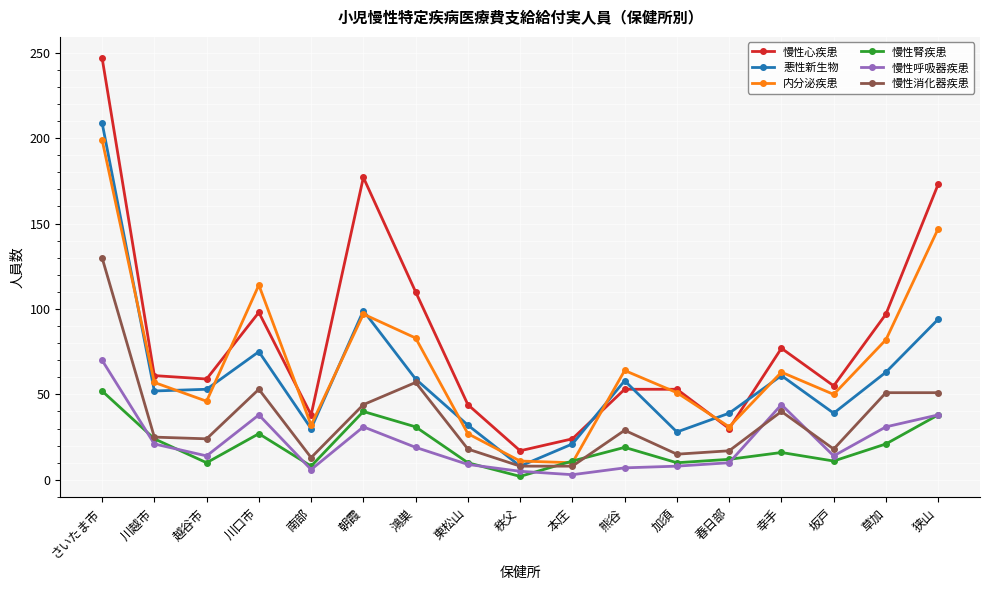

The 慢性腎疾患 series shows 25 at さいたま市. True or false?

False